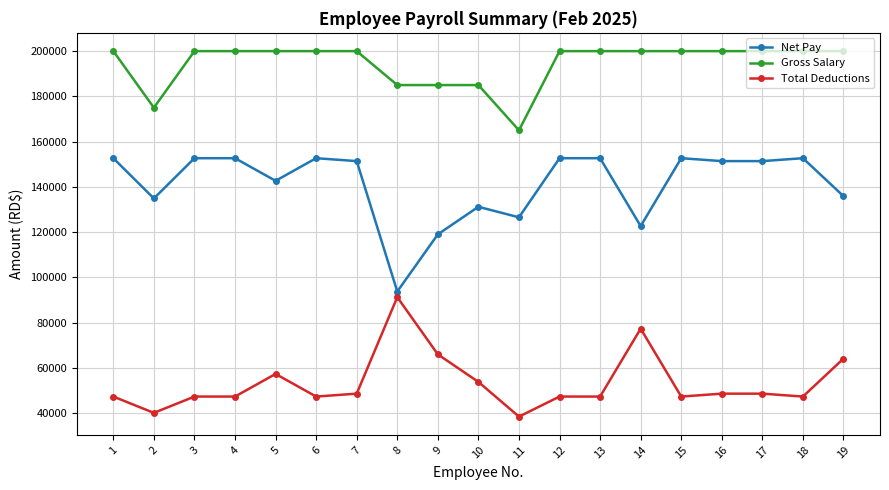

What is the difference between the maximum and second lowest values in the Net Pay series?

33655.9